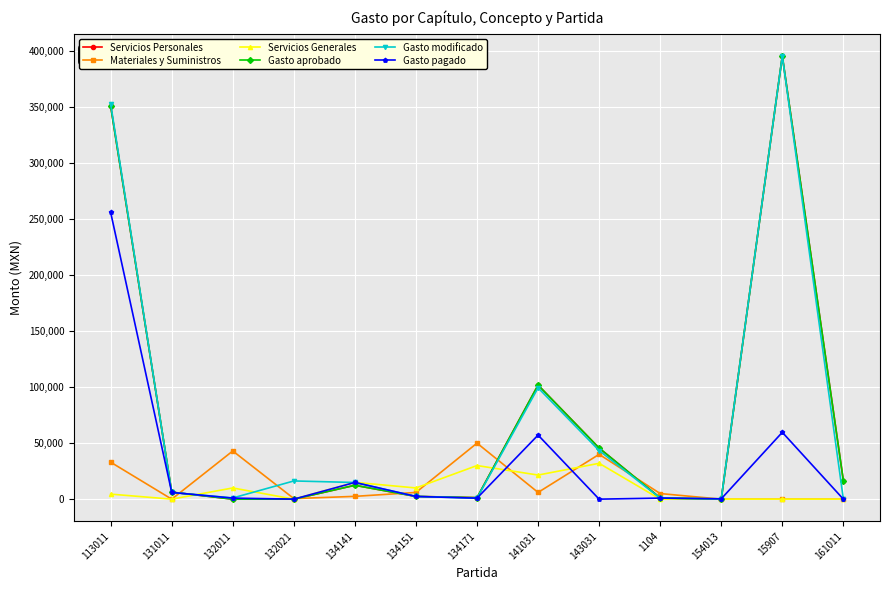

Rank the series at 15907 from lowest to highest value.

Materiales y Suministros, Servicios Generales, Gasto pagado, Servicios Personales, Gasto aprobado, Gasto modificado